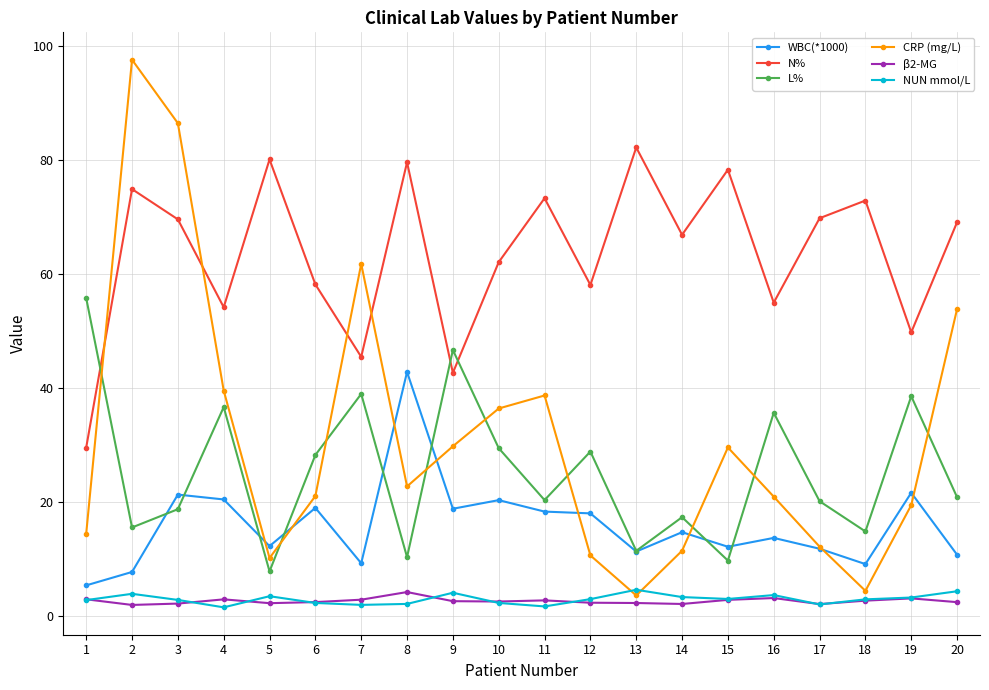

What is the value of the N% point at the 13th from the left?

82.2